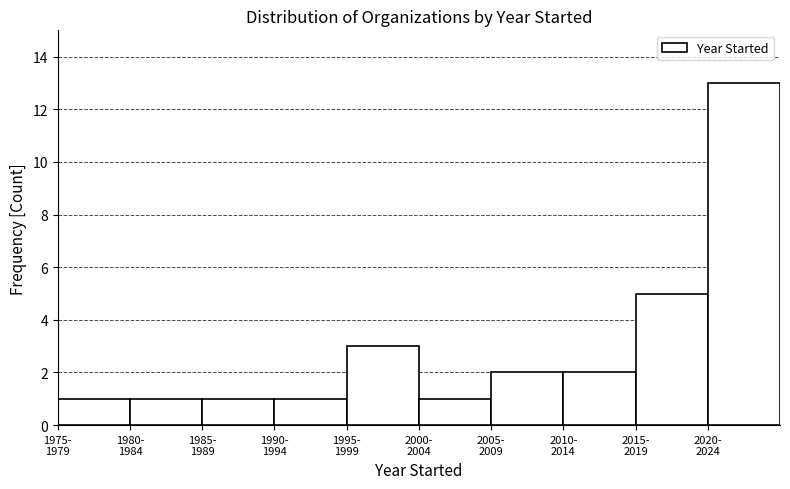

Reading left to right, list all the values displayed in this chart.

1	1	1	1	3	1	2	2	5	13